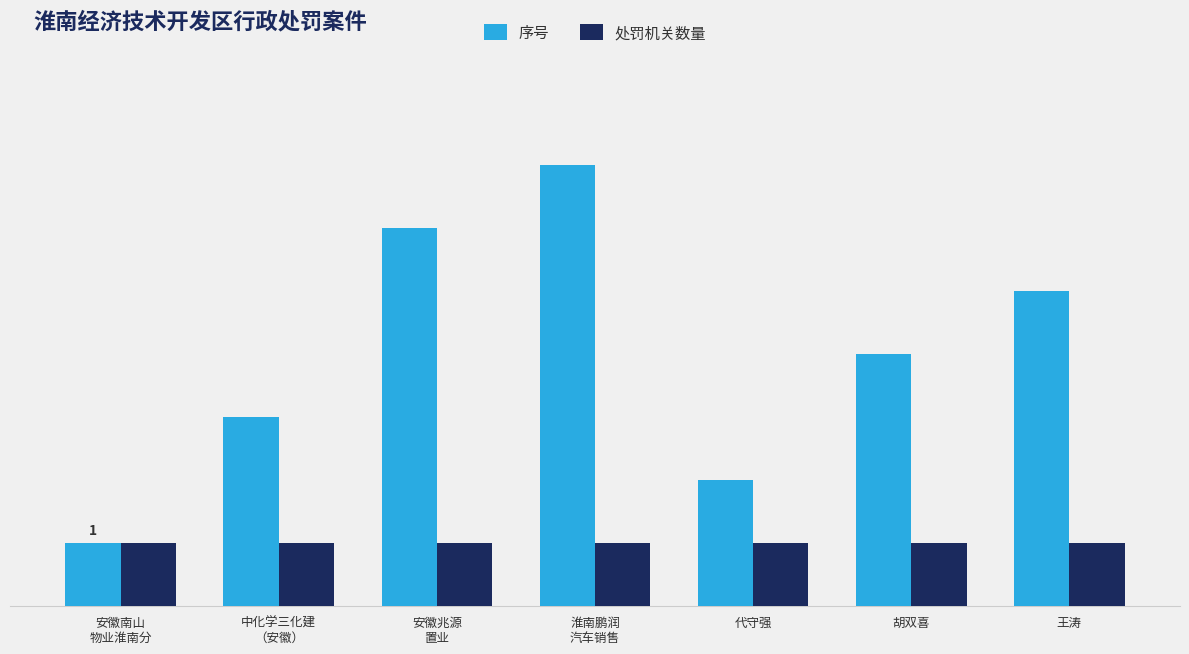

What is the label of the 7th bar from the left?

王涛